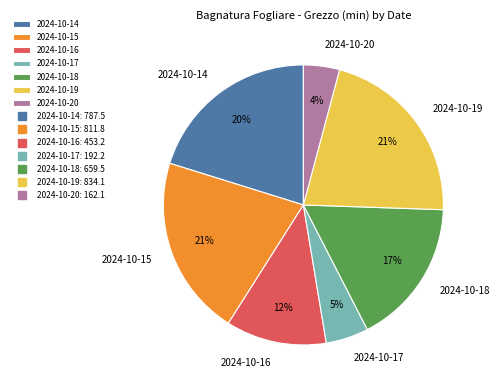

Does 2024-10-20 account for over 50% of the chart?

No